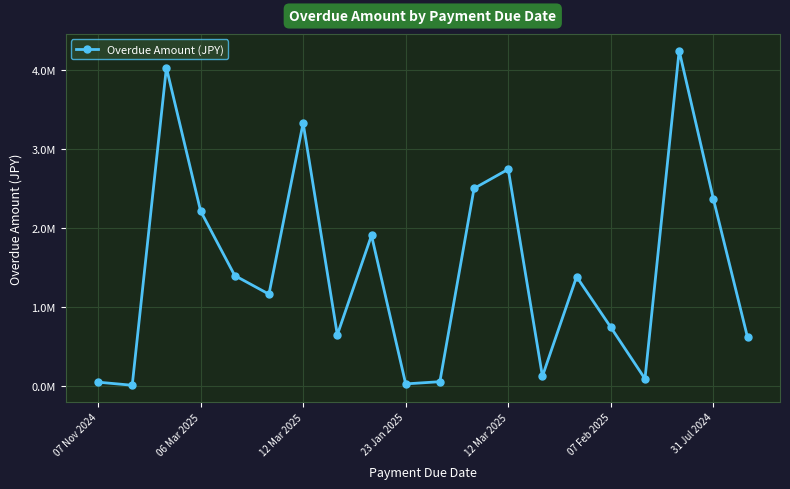

How many values are below 1381600?

10